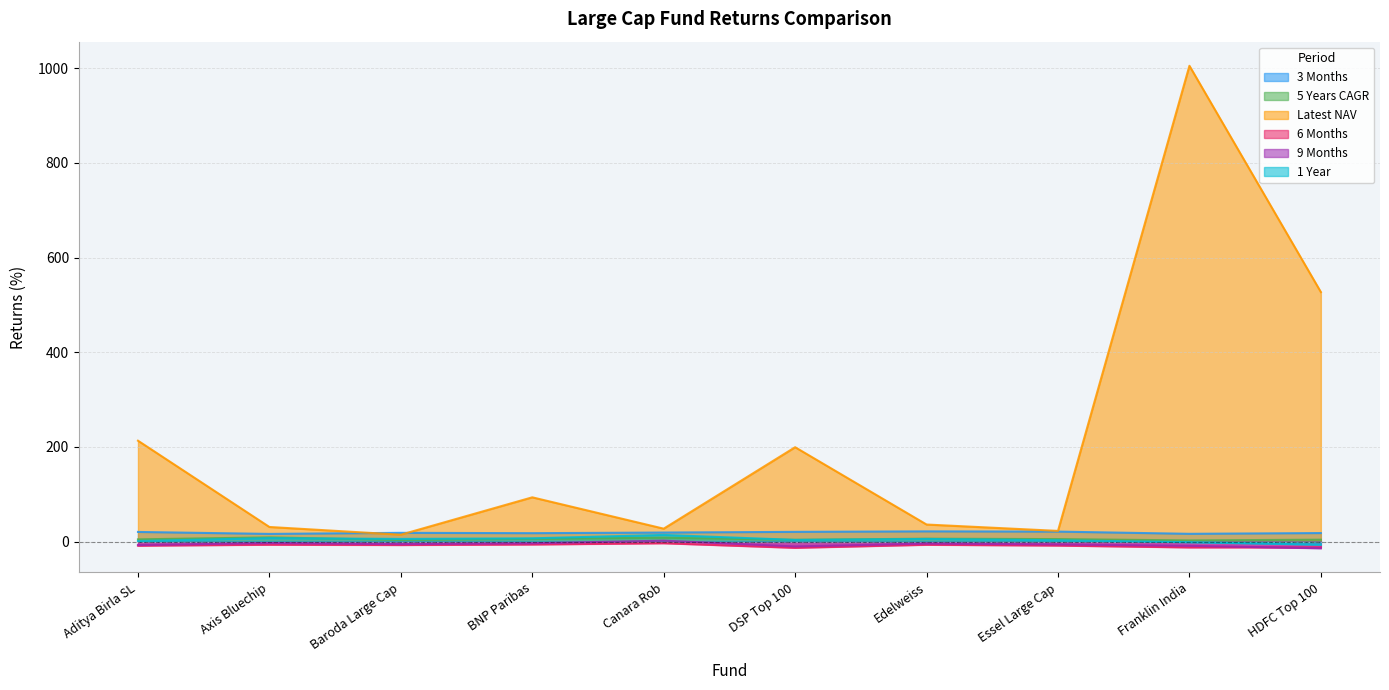

True or false: 6 Months and 9 Months intersect in this chart.

True